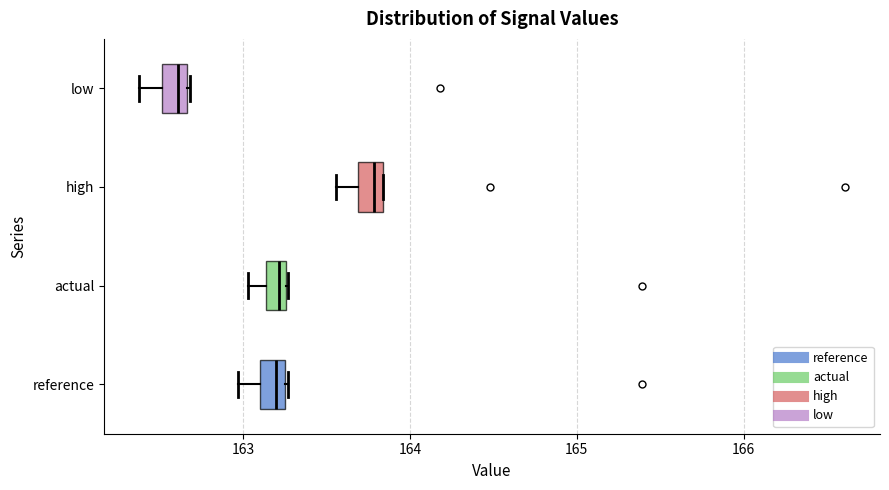

Where does the median line of the box for low sit on the x-axis? The values are not printed on the chart, so give them approximately, as read against the axis.

162.6